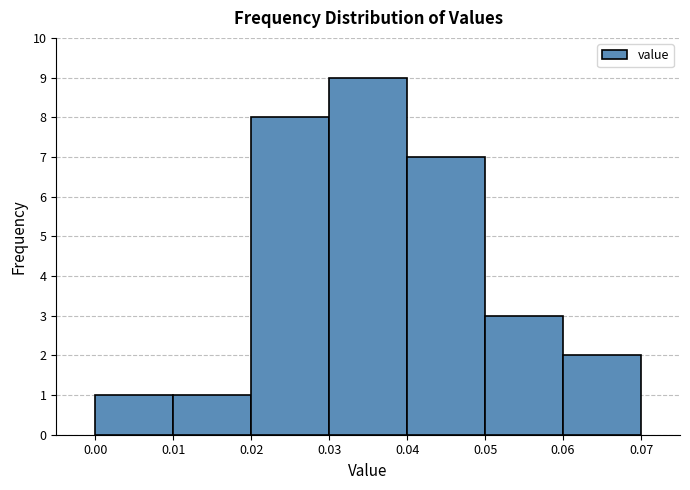

Reading left to right, list every bar in this chart as the range it spans on the x-axis followed by its height. The values are not printed on the chart, so give them approximately, as read against the axis.

0.00 to 0.01: 1
0.01 to 0.02: 1
0.02 to 0.03: 8
0.03 to 0.04: 9
0.04 to 0.05: 7
0.05 to 0.06: 3
0.06 to 0.07: 2